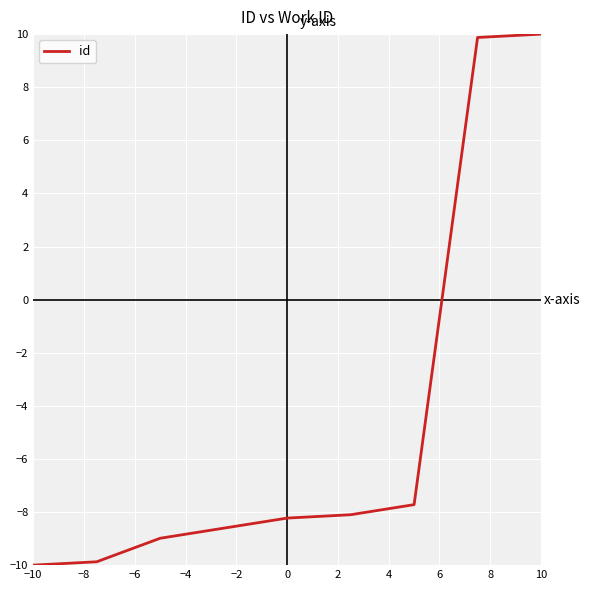

What is the minimum value shown in the chart?

-10.0